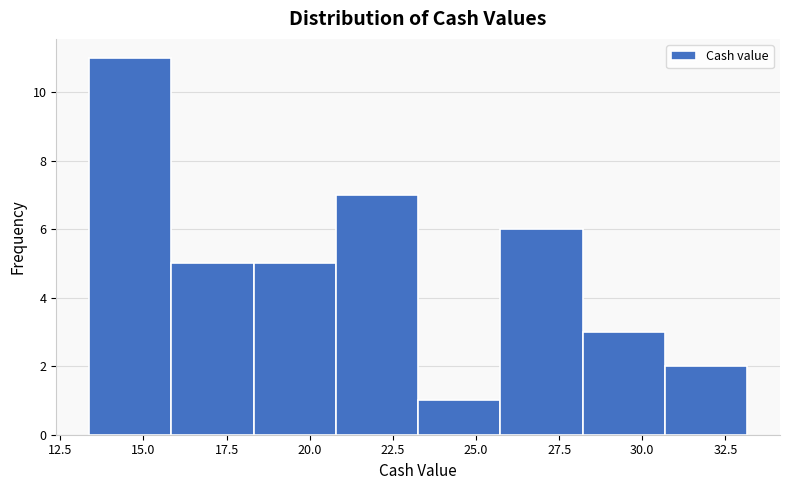

Reading left to right, transcribe this chart: for each bar, give the range it covers on the x-axis and its height. Neither the bar edges nor the heights are printed on the chart, so give them approximately, as read against the axes.

13.5 to 16.0: 11
16.0 to 18.5: 5
18.5 to 21.0: 5
21.0 to 23.5: 7
23.5 to 25.5: 1
25.5 to 28.0: 6
28.0 to 30.5: 3
30.5 to 33.0: 2